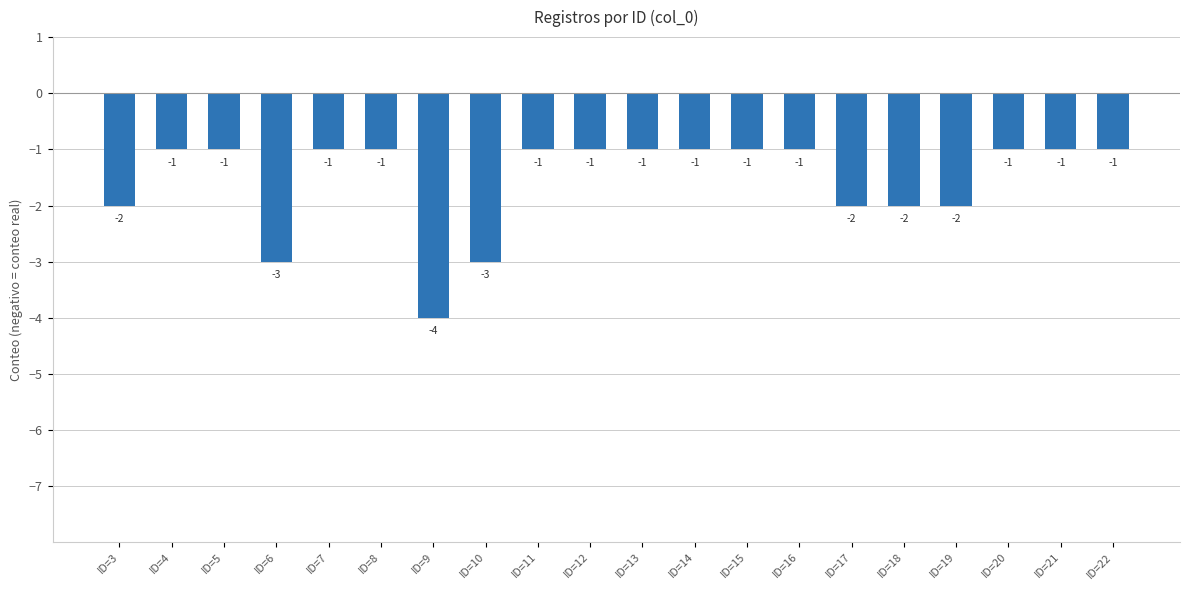

Reading right to left, what are all the values shown in this chart?

-1	-1	-1	-2	-2	-2	-1	-1	-1	-1	-1	-1	-3	-4	-1	-1	-3	-1	-1	-2